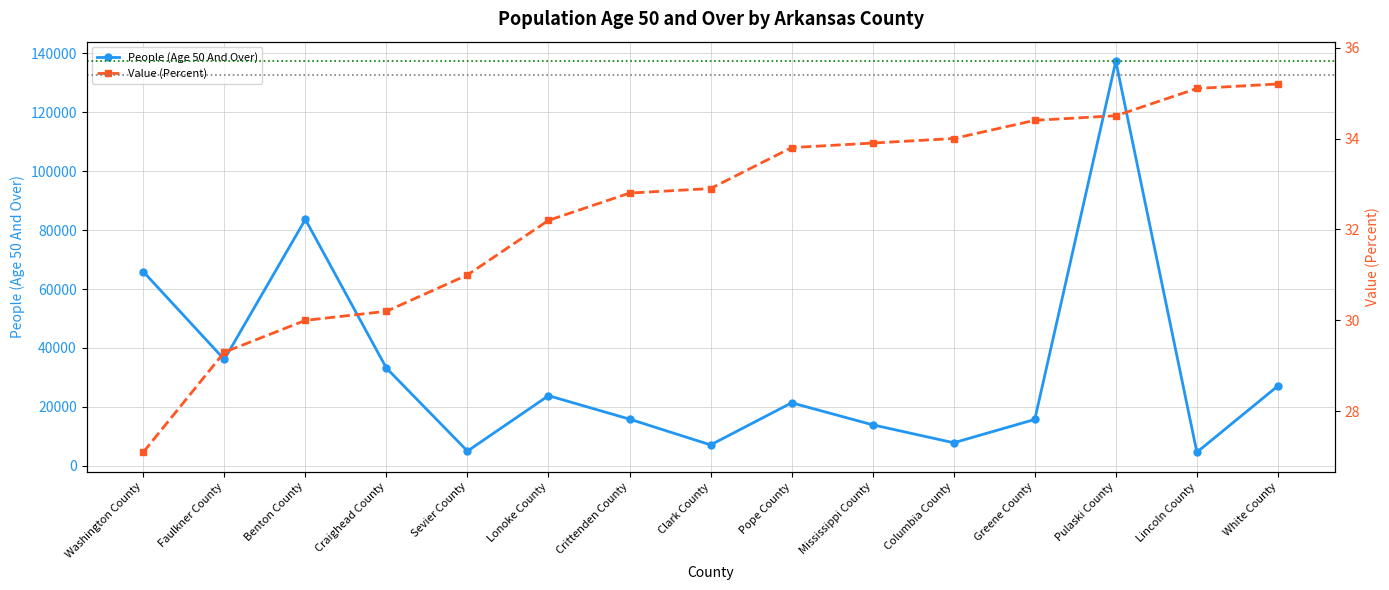

The People (Age 50 And Over) series shows 23795.0 at Lonoke County. True or false?

True